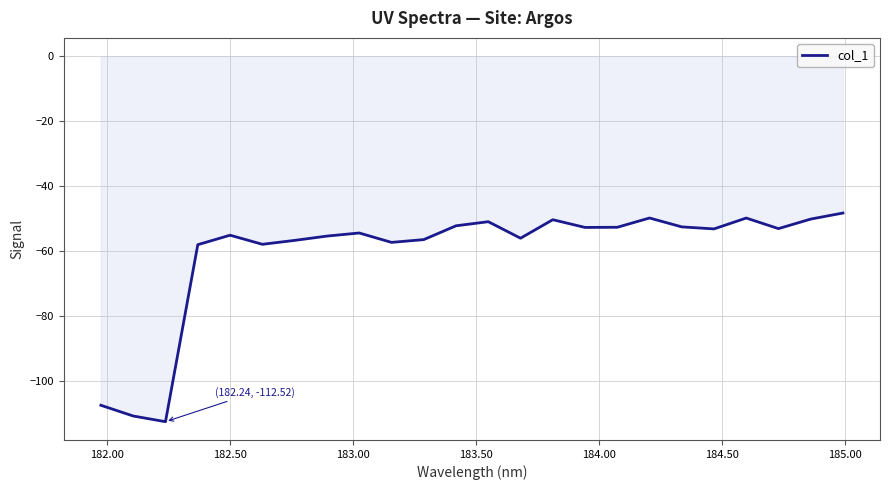

What is the smallest value displayed?

-112.5